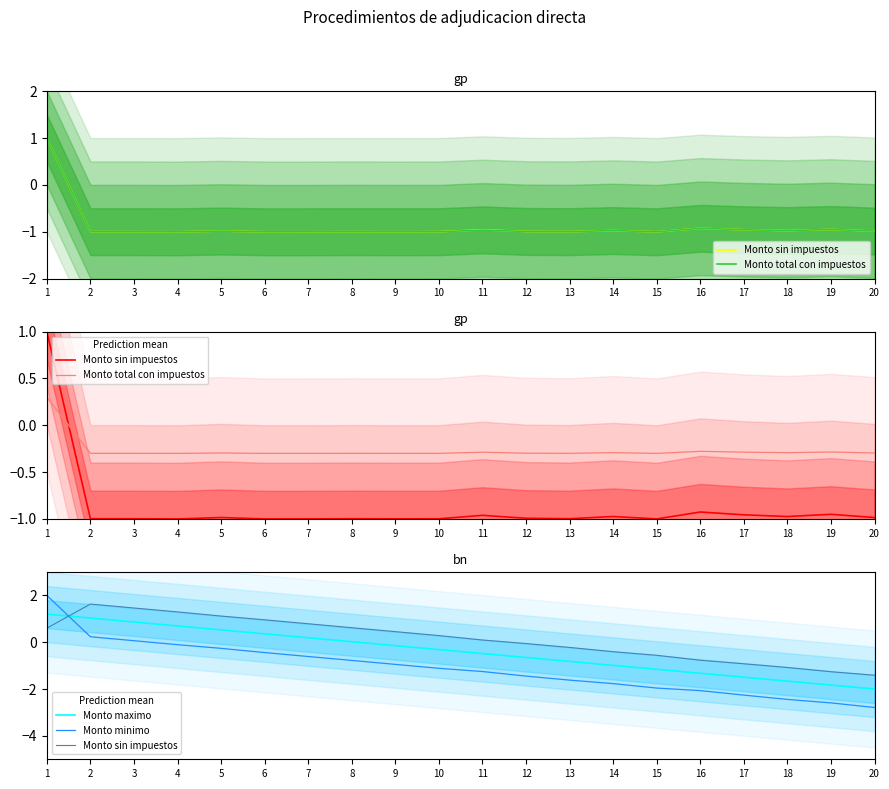

How many lines are shown in the chart?

4